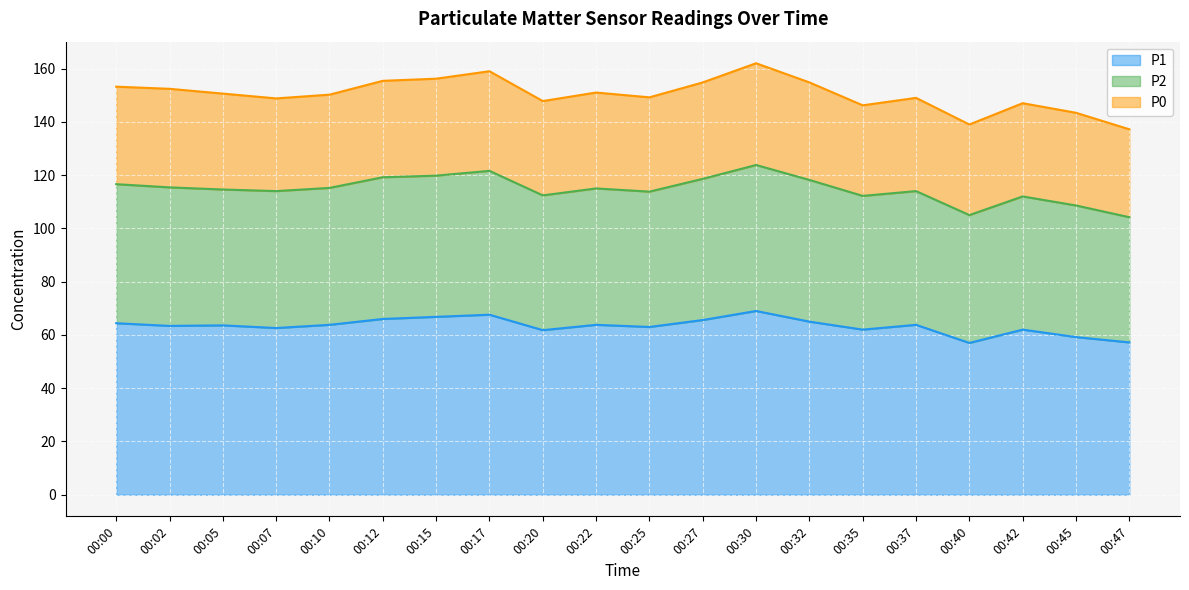

What is the difference between the P1 values at 00:02 and 00:40?

6.4